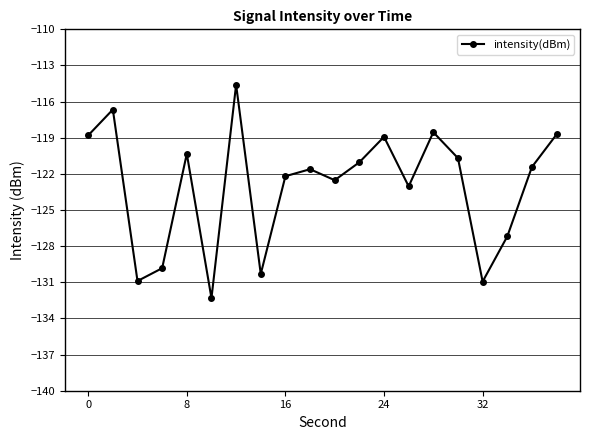

What is the difference between the maximum and minimum values?

17.7